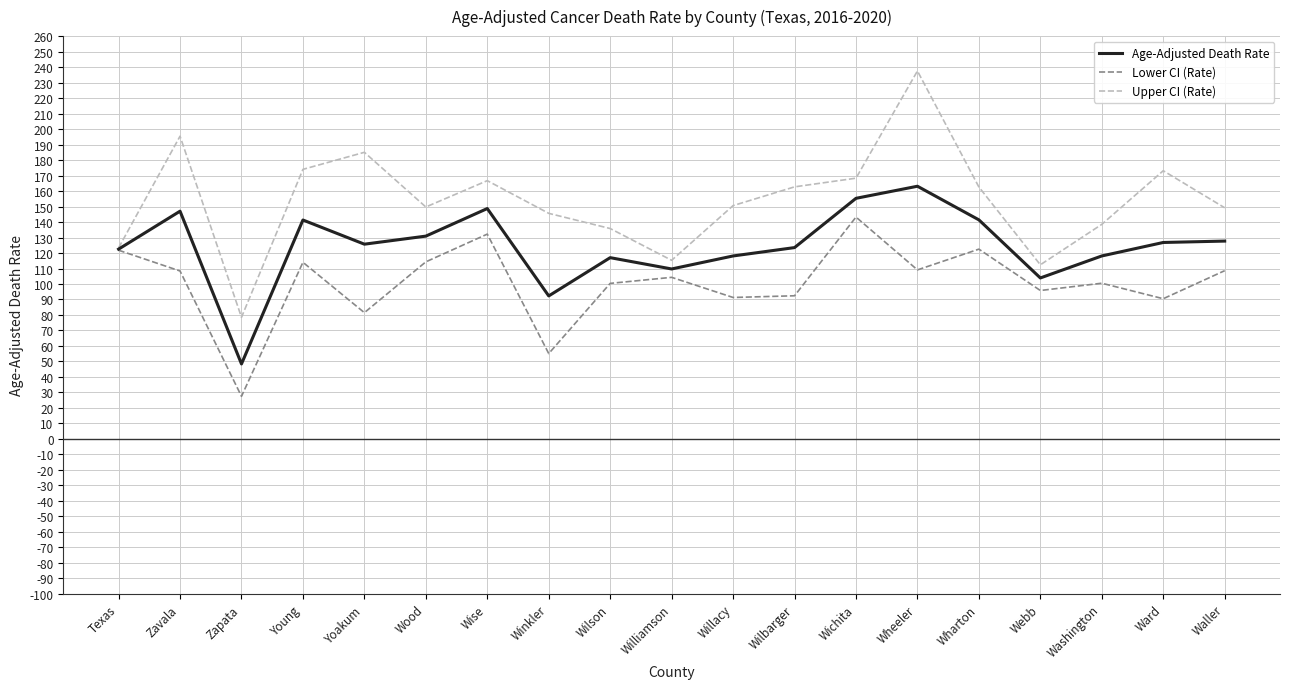

The value of Age-Adjusted Death Rate at Willacy is 118.1. True or false?

True